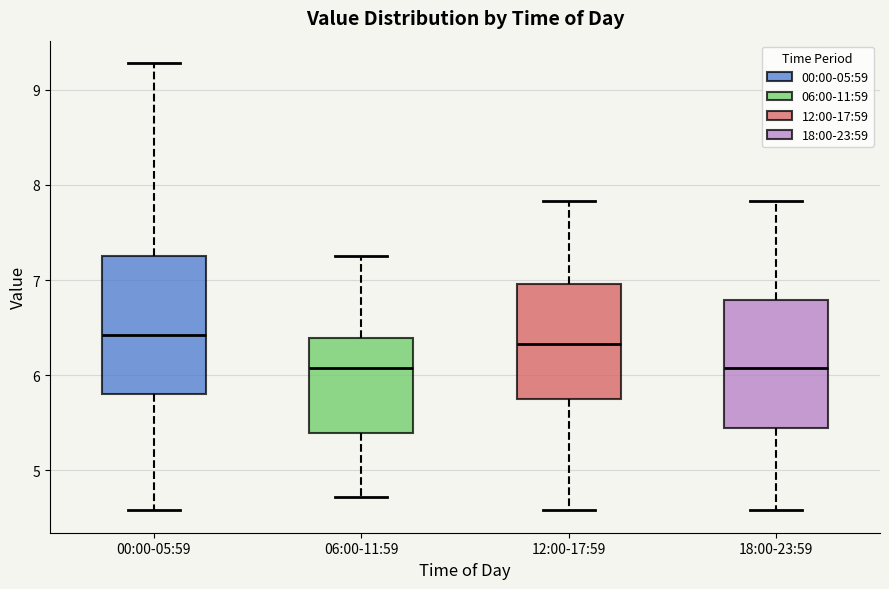

Reading left to right, read every box against the y-axis: the position of its median line, the range the box covers, and the ends of its whiskers. The values are not printed on the chart, so give them approximately, as read against the axis.

00:00-05:59: median 6.4, box 5.8 to 7.3, whiskers 4.6 to 9.3
06:00-11:59: median 6.1, box 5.4 to 6.4, whiskers 4.7 to 7.3
12:00-17:59: median 6.3, box 5.8 to 7.0, whiskers 4.6 to 7.8
18:00-23:59: median 6.1, box 5.5 to 6.8, whiskers 4.6 to 7.8